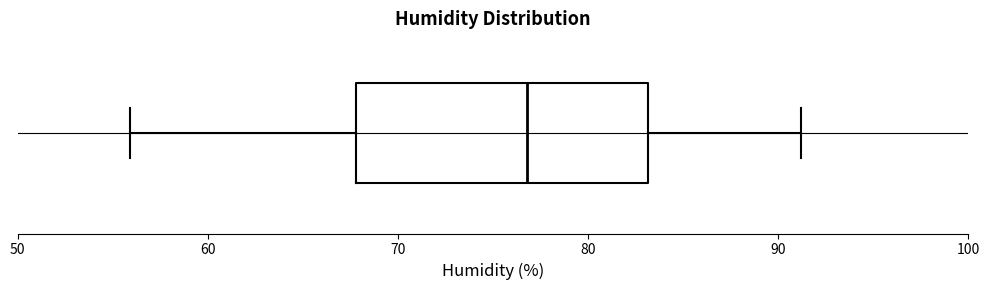

Transcribe this box plot: give where the median line is, the range the box spans, and where the two whiskers end, as read against the x-axis. The values are not printed on the chart, so give them approximately, as read against the axis.

median 77, box 68 to 83, whiskers 56 to 91